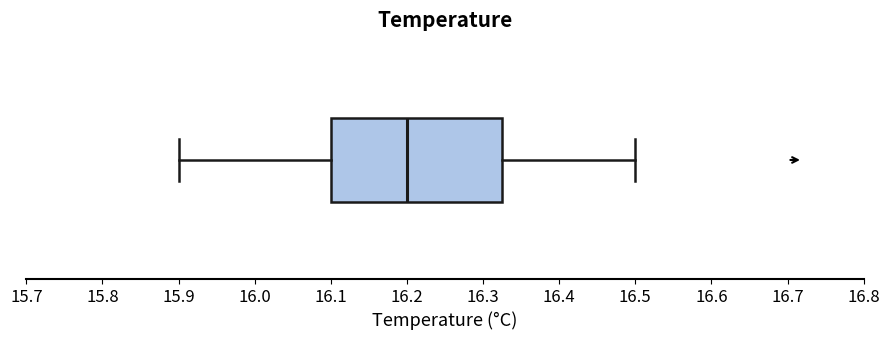

Read this box plot against the x-axis: the position of the median line, the range covered by the box, and the ends of both whiskers. The values are not printed on the chart, so give them approximately, as read against the axis.

median 16.20, box 16.10 to 16.33, whiskers 15.90 to 16.50